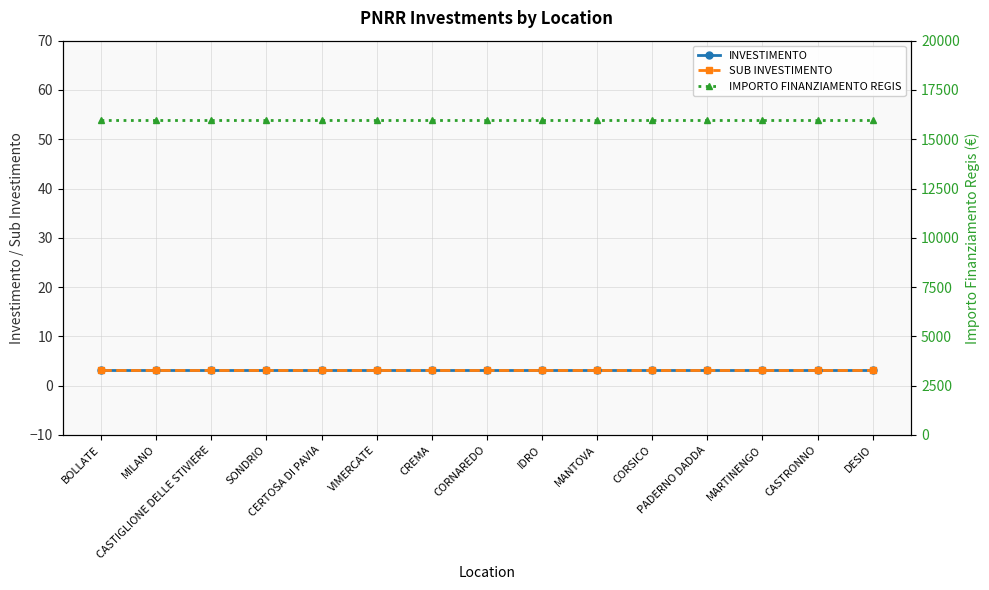

What position from the left is VIMERCATE?

6